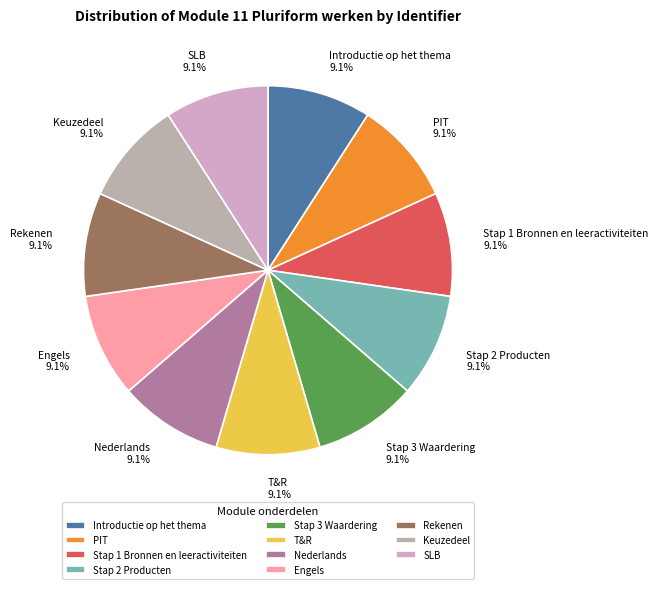

Count the number of slices in the pie.

11